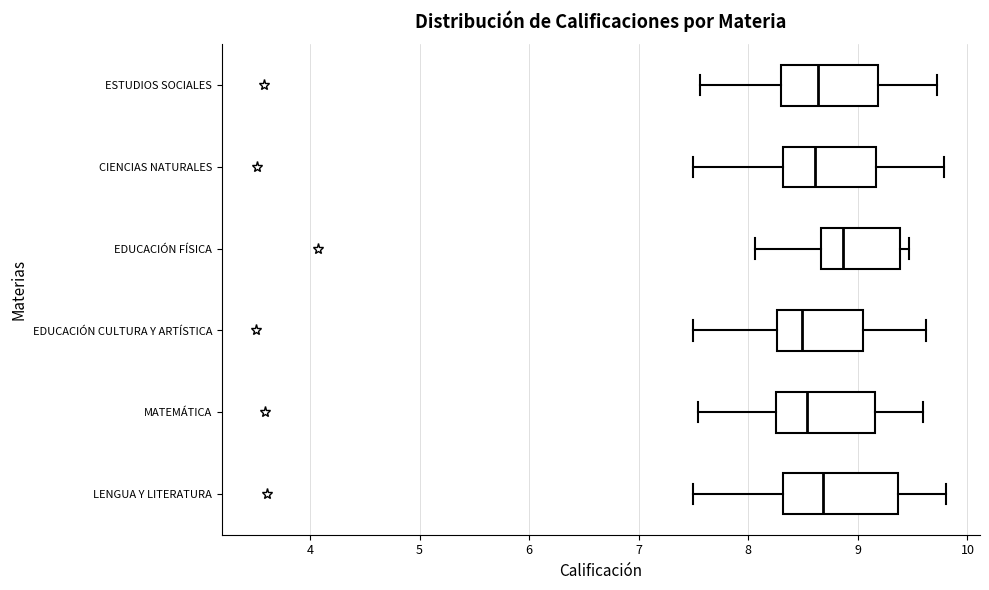

Where does the right whisker of the box for LENGUA Y LITERATURA end on the x-axis? The values are not printed on the chart, so give them approximately, as read against the axis.

9.8